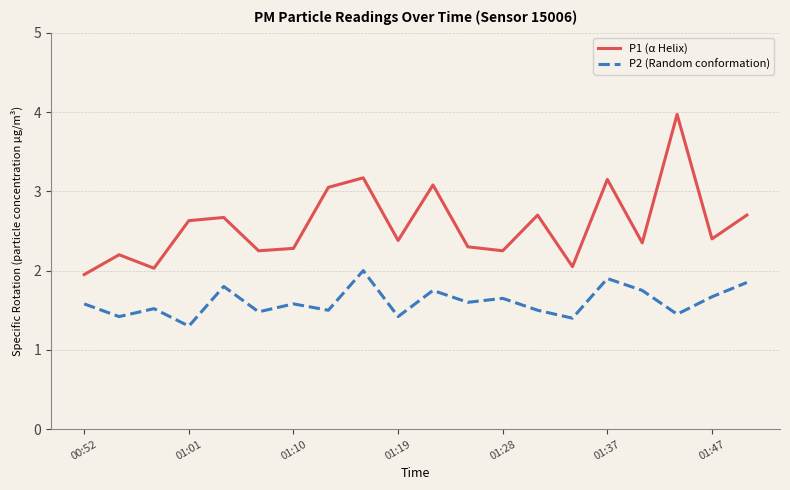

What is the minimum value shown in the chart?

1.3